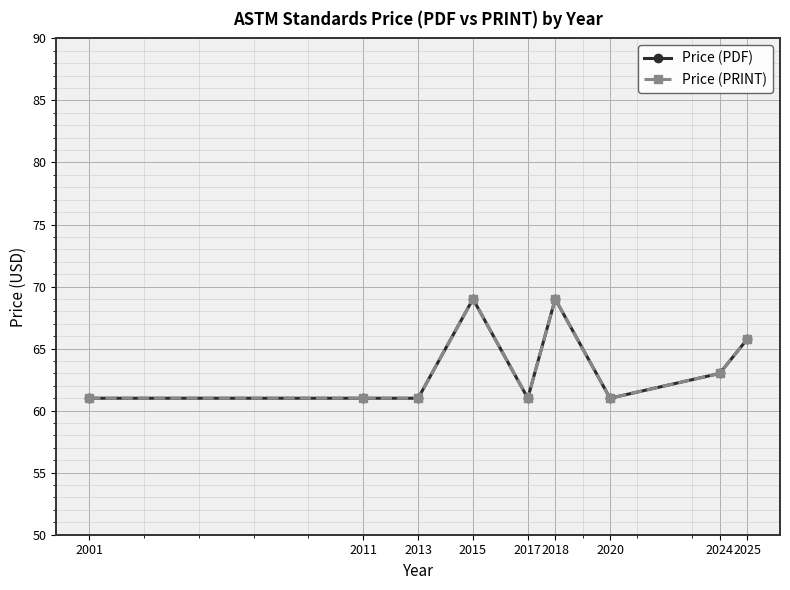

Is this an area chart (filled region under the line)?

No